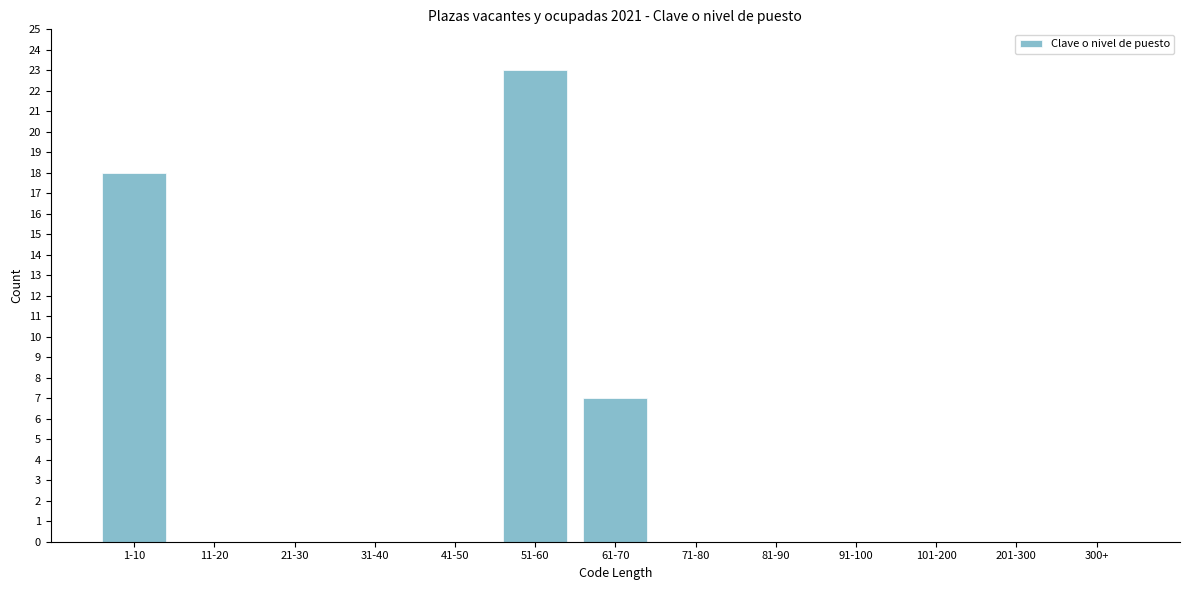

Reading right to left, what are all the values shown in this chart?

300+=0	201-300=0	101-200=0	91-100=0	81-90=0	71-80=0	61-70=7	51-60=23	41-50=0	31-40=0	21-30=0	11-20=0	1-10=18